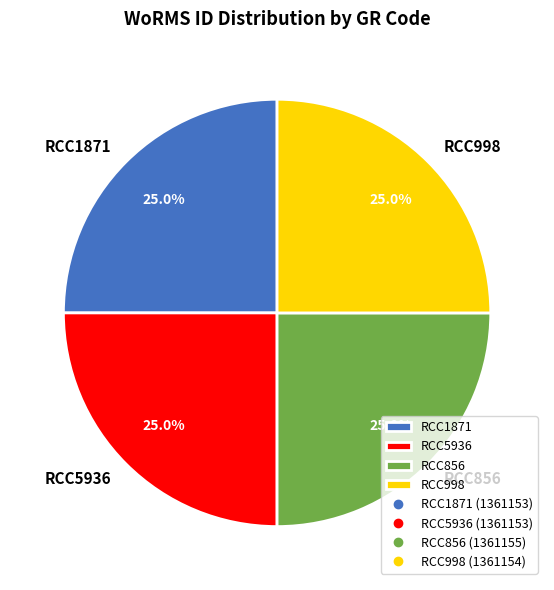

What percentage is the RCC5936 slice, to the nearest percent?

25%